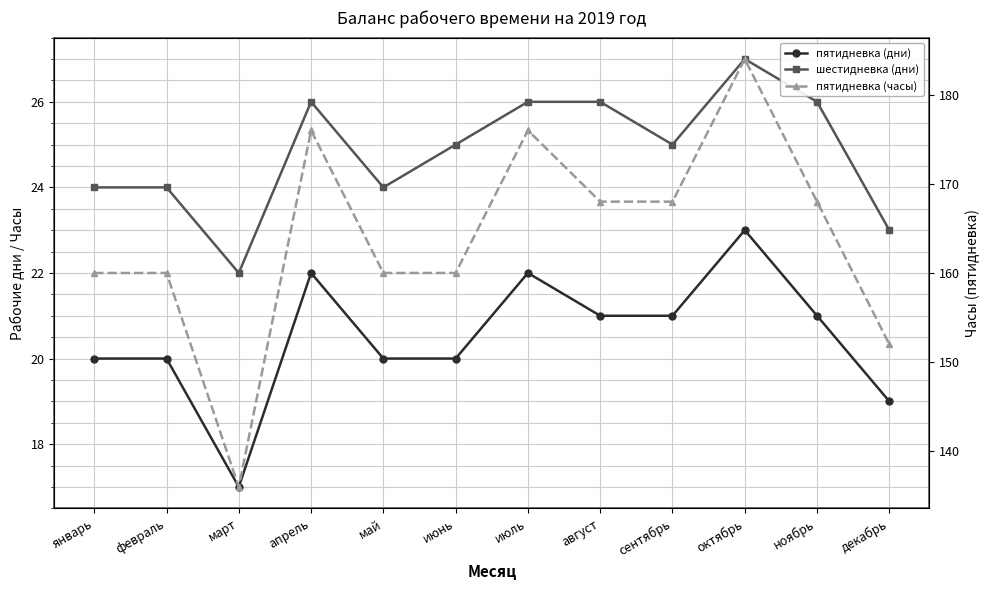

True or false: шестидневка (дни) and пятидневка (дни) cross at least once.

False